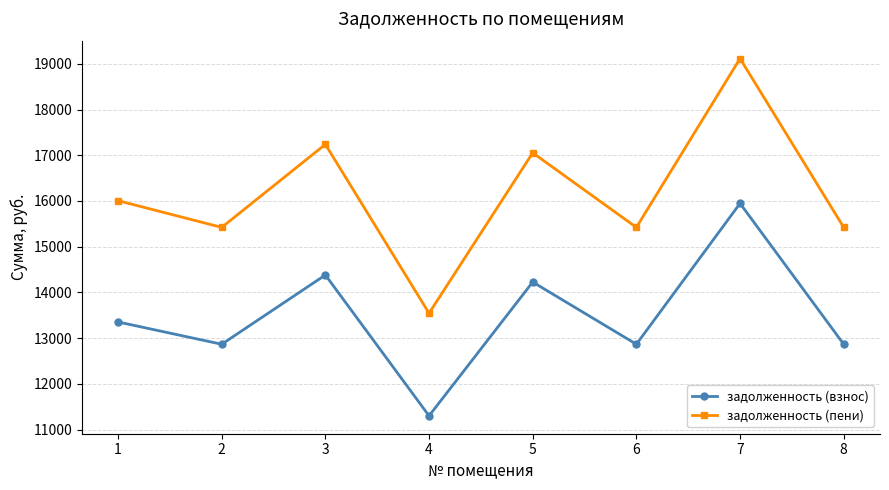

Between 1 and 6, which series saw the biggest shift?

задолженность (пени)